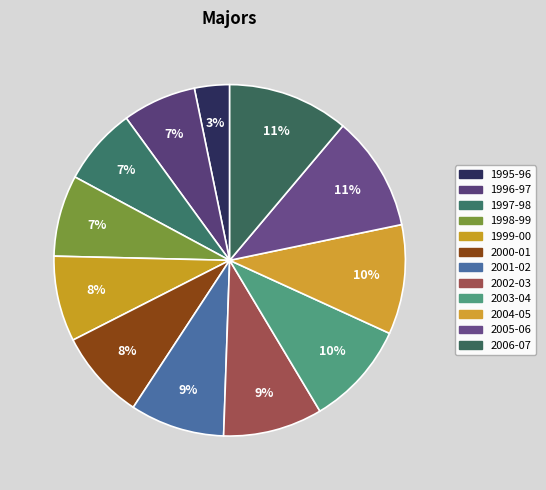

Count the number of slices in the pie.

12